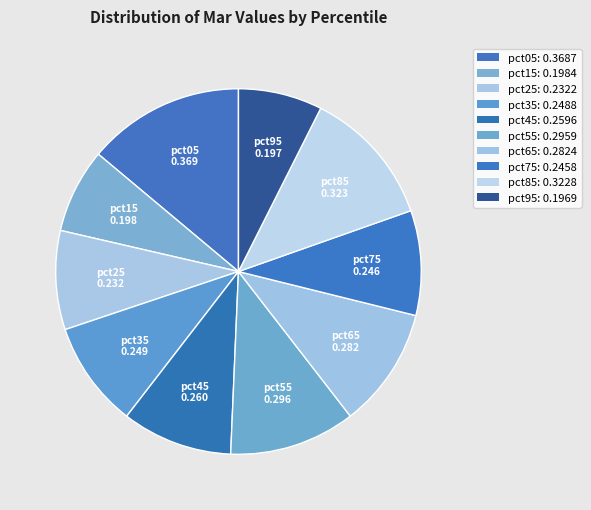

How many segments does this pie chart have?

10